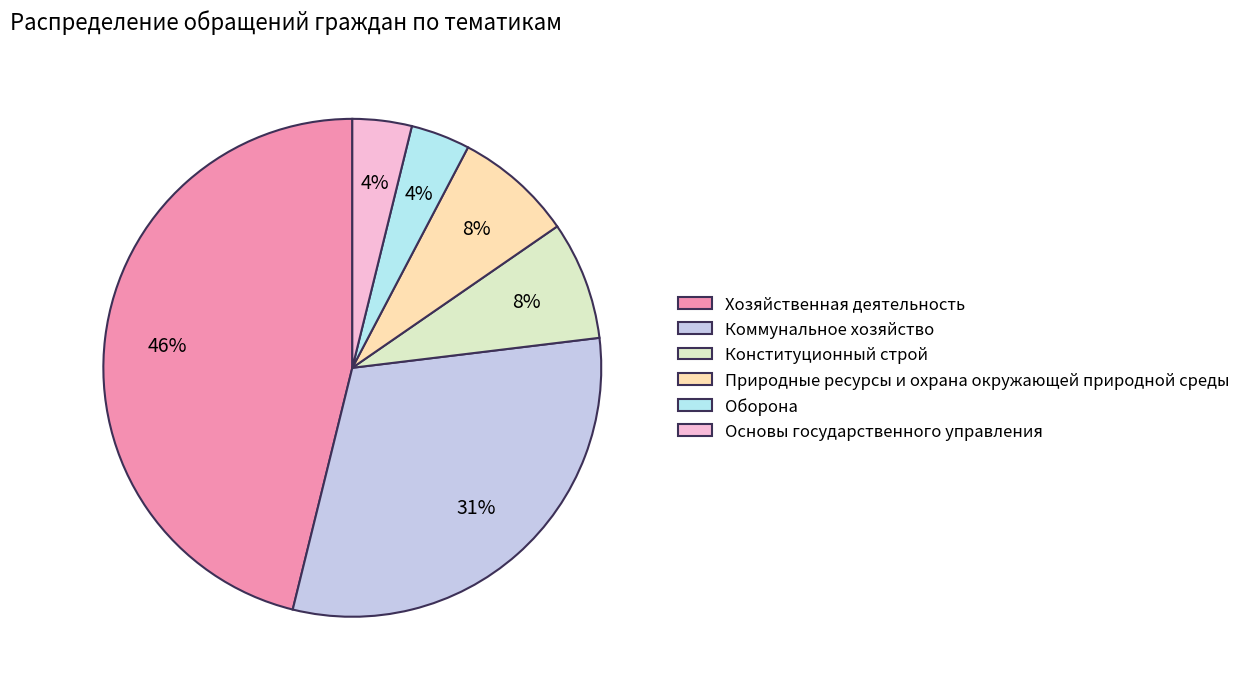

What is the total percentage of Основы государственного управления and Конституционный строй?

11.5%